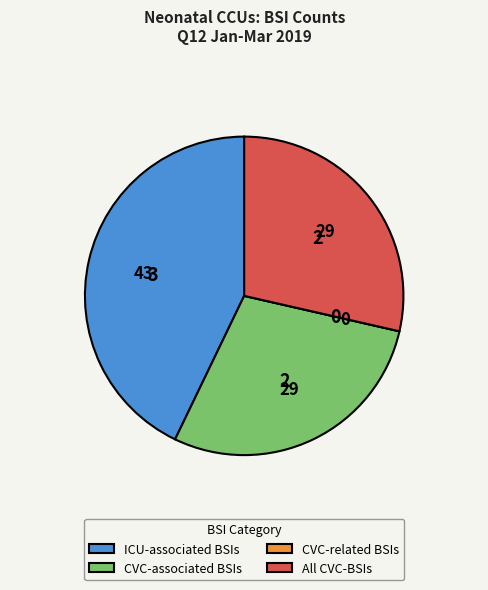

True or false: CVC-associated BSIs accounts for 20% of the total.

False